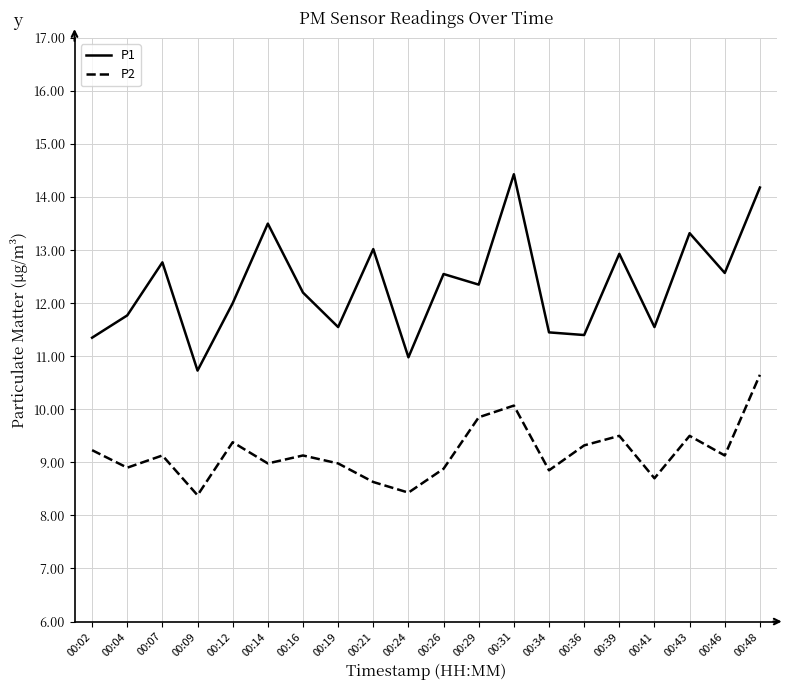

What is the total value across all series at 00:14?

22.5